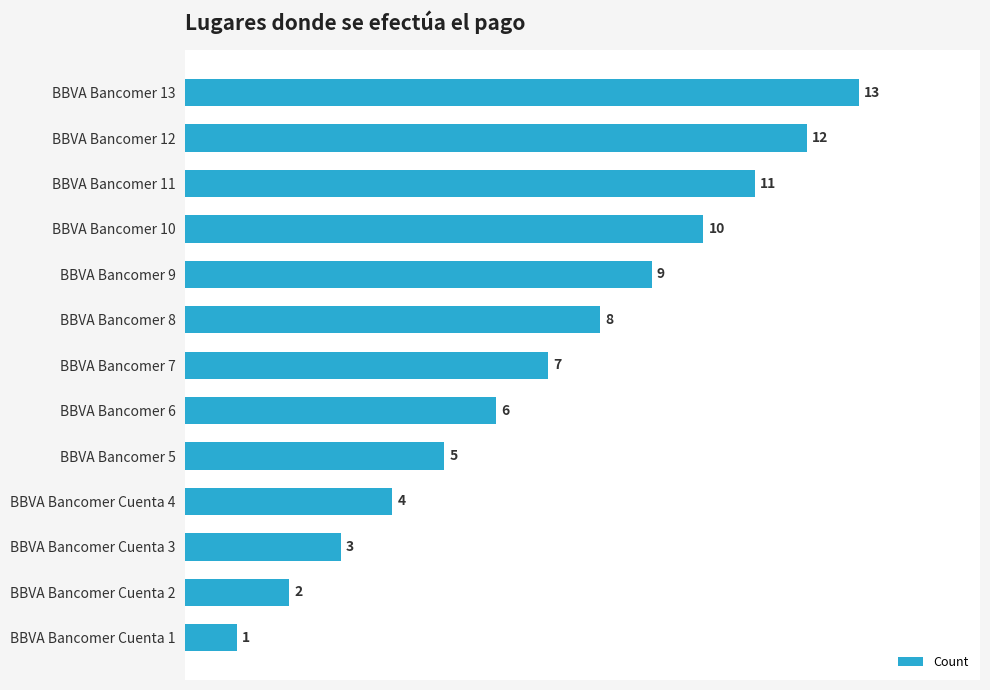

The value at BBVA Bancomer 13 is 13. True or false?

True